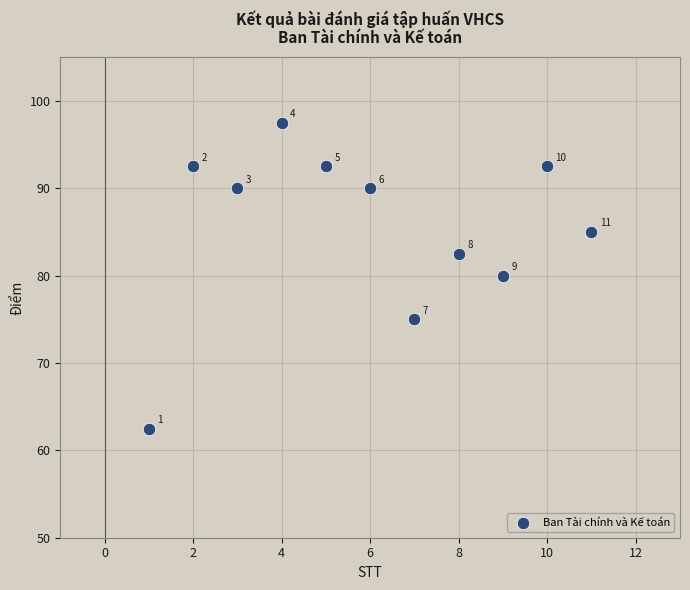

What is the range of Y values (max minus min)?

35.0